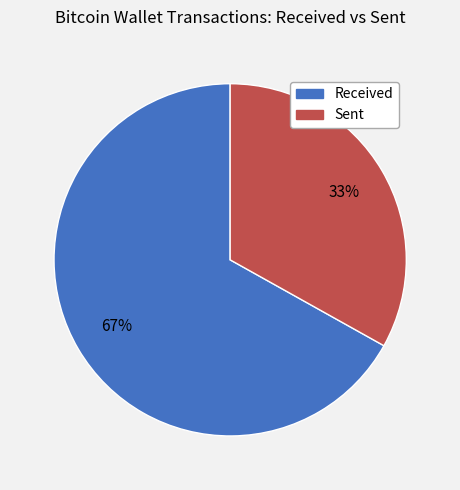

Is it true that Sent is 33% of the pie?

True